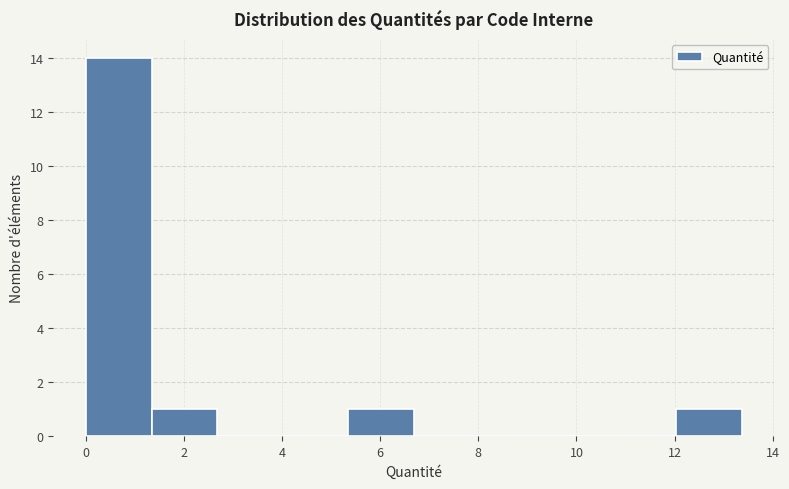

Over which range of the x-axis is the bar tallest?

0.0 to 1.4